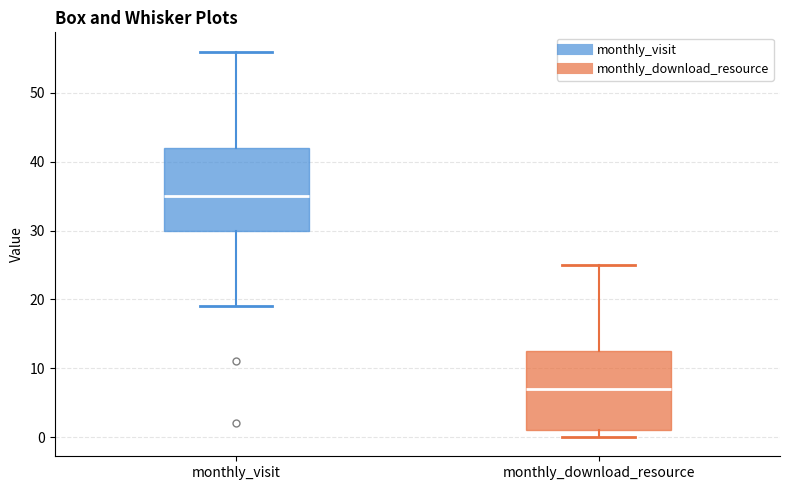

Reading left to right, read every box against the y-axis: the position of its median line, the range the box covers, and the ends of its whiskers. The values are not printed on the chart, so give them approximately, as read against the axis.

monthly_visit: median 35, box 30 to 42, whiskers 19 to 56
monthly_download_resource: median 7, box 1 to 13, whiskers 0 to 25